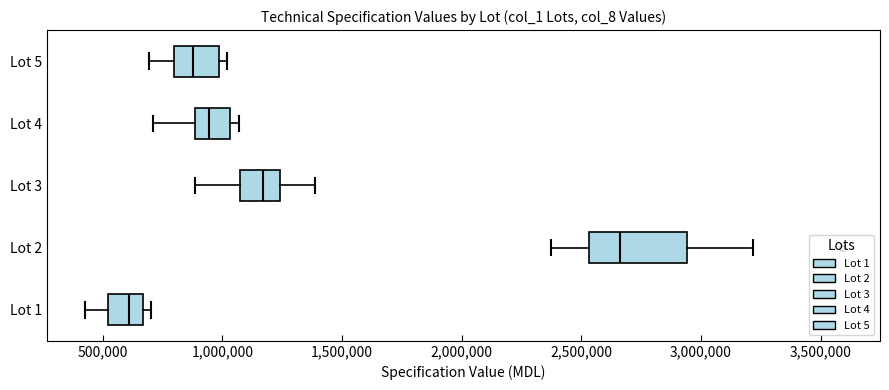

Which box is the widest, from its left edge to its right edge?

Lot 2